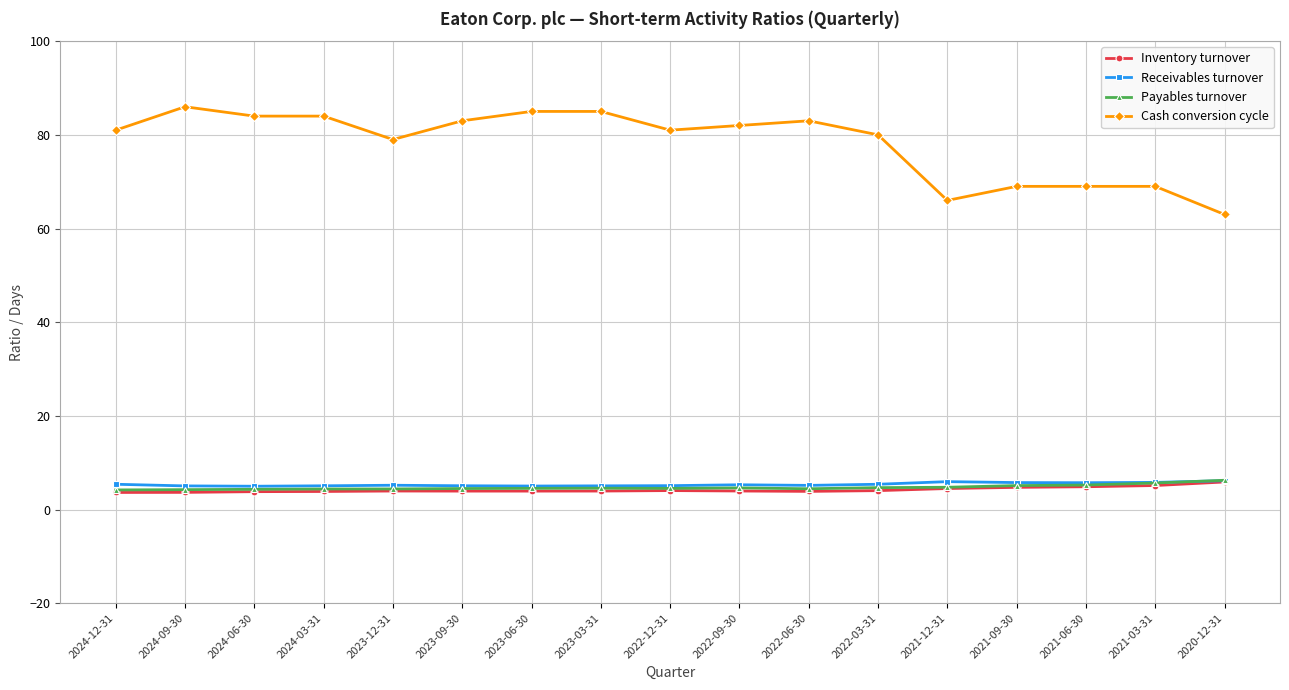

What is the label of the 8th point from the right?

2022-09-30